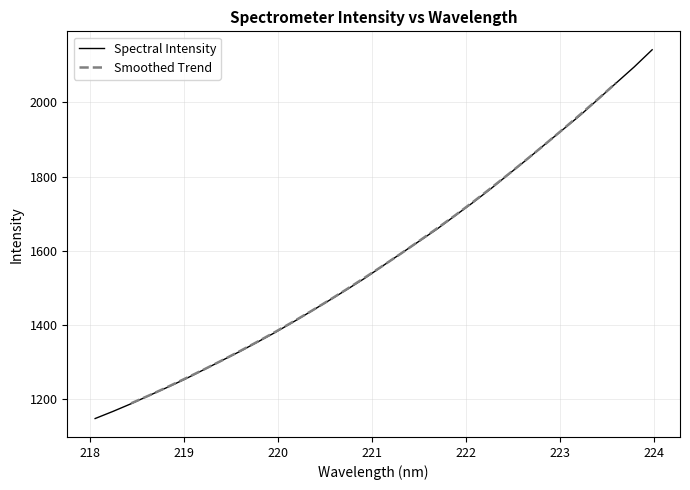

The value at 220.9264 is 1525.8. True or false?

True